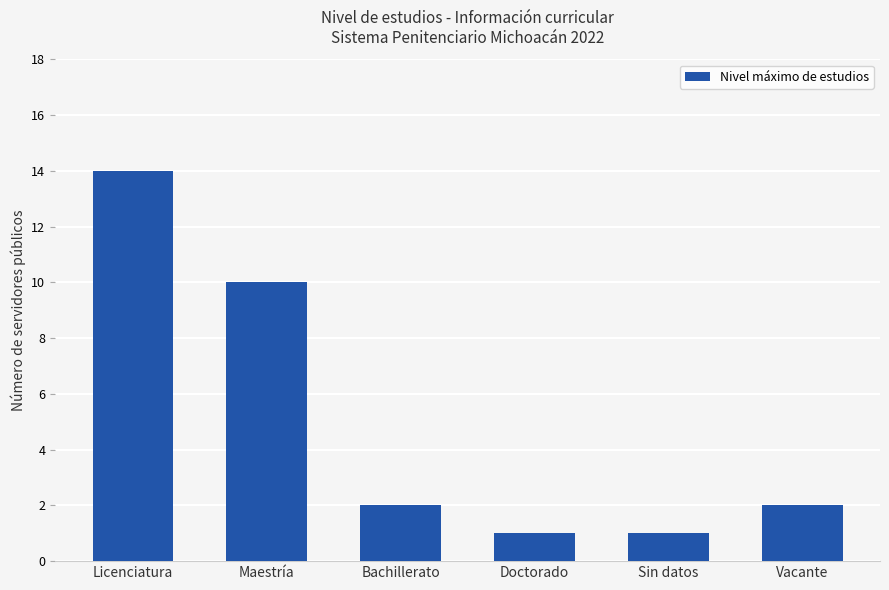

Reading left to right, what are all the values shown in this chart?

14	10	2	1	1	2